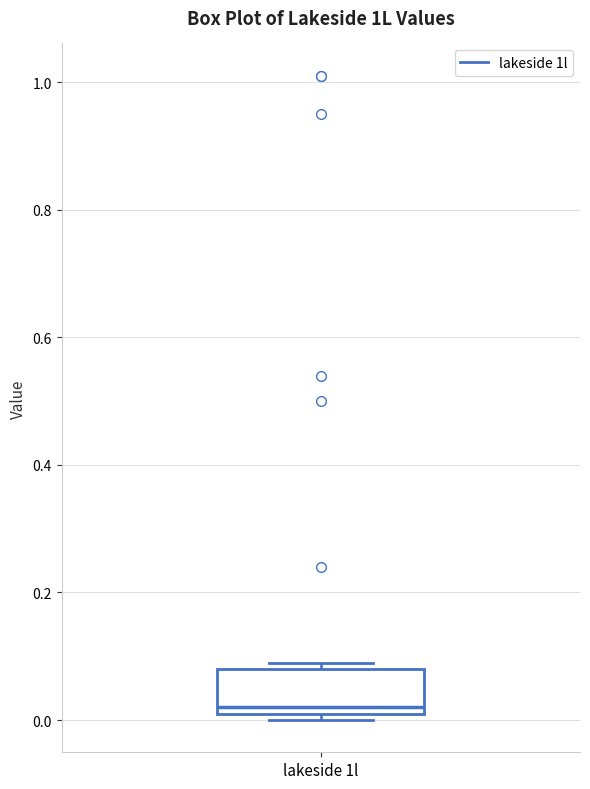

Transcribe this box plot: give where the median line is, the range the box spans, and where the two whiskers end, as read against the y-axis. The values are not printed on the chart, so give them approximately, as read against the axis.

median 0.02 (just above the box's lower edge), box 0.02 to 0.08, whiskers 0.00 to 0.10